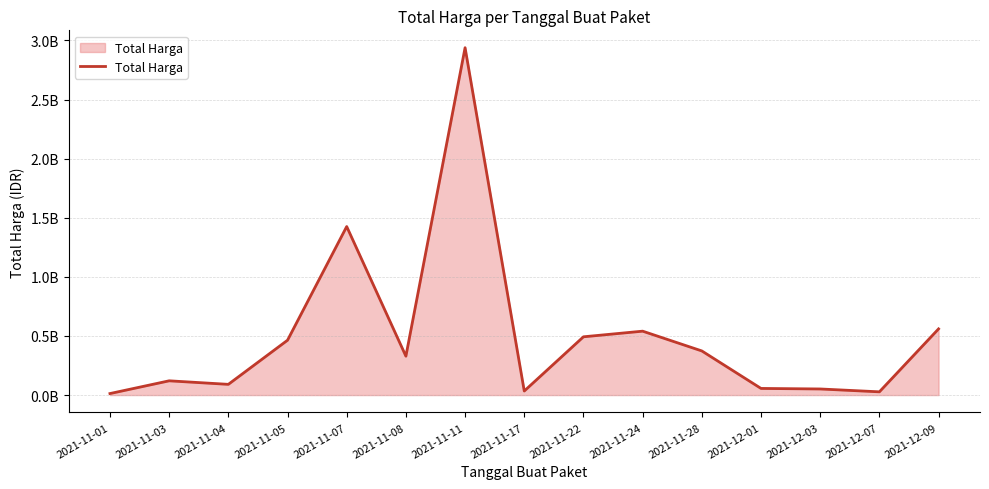

Which label corresponds to the largest value in the chart?

2021-11-11